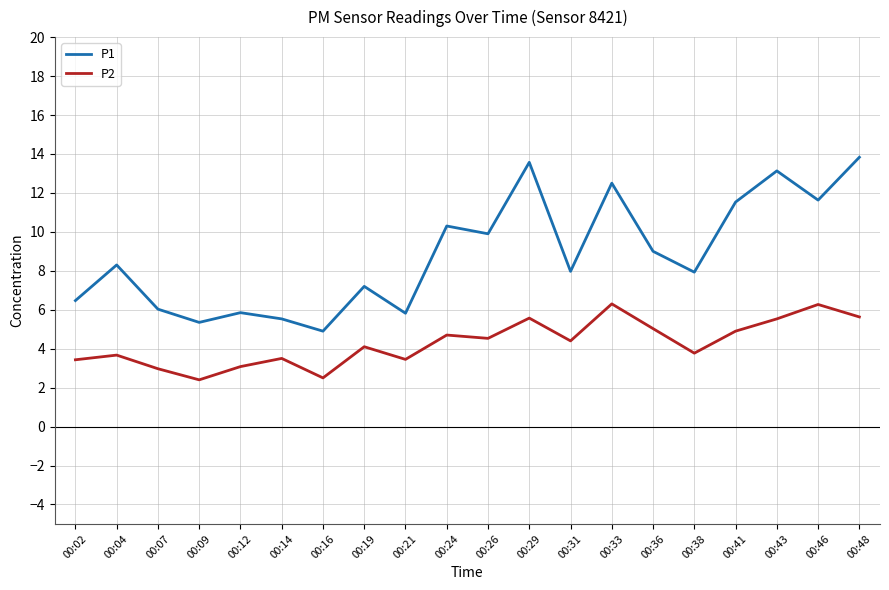

List the series in order of their overall mean, highest first.

P1, P2